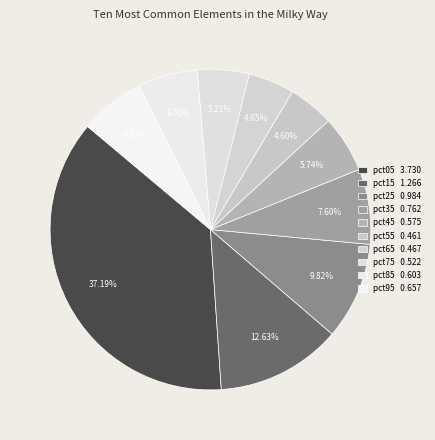

Which category has the smallest portion of the pie?

pct55